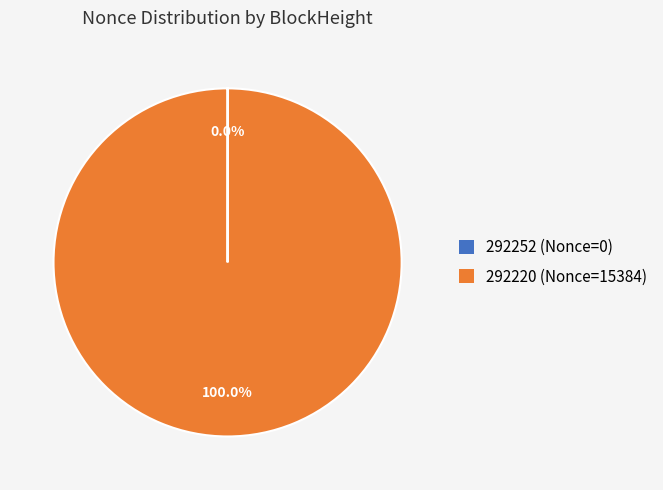

Is there any slice that represents more than half of the pie?

Yes